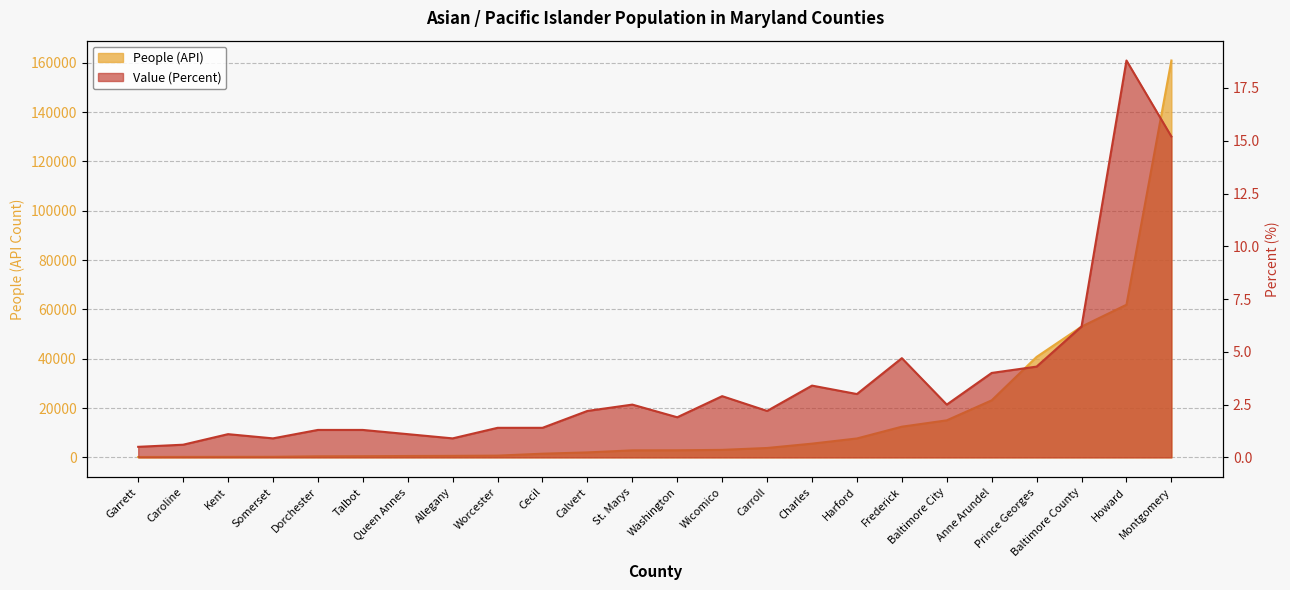

Where is Value (Percent) nearest to the value 9?

Baltimore County